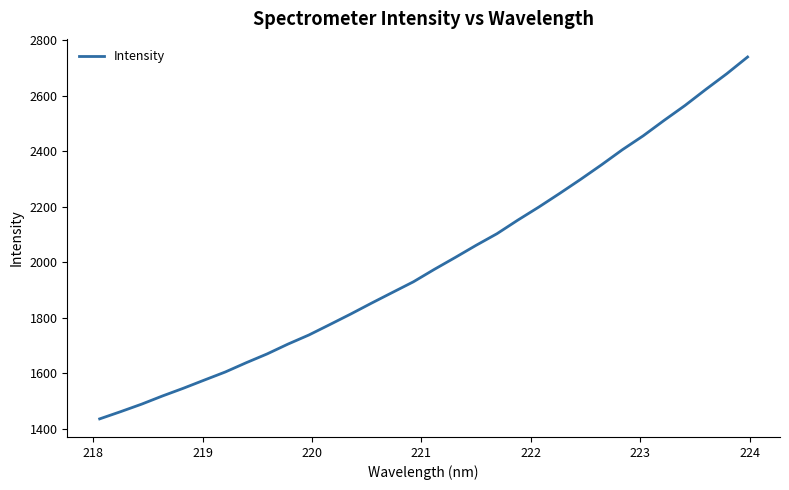

What is the difference between the maximum and minimum values?

1304.2